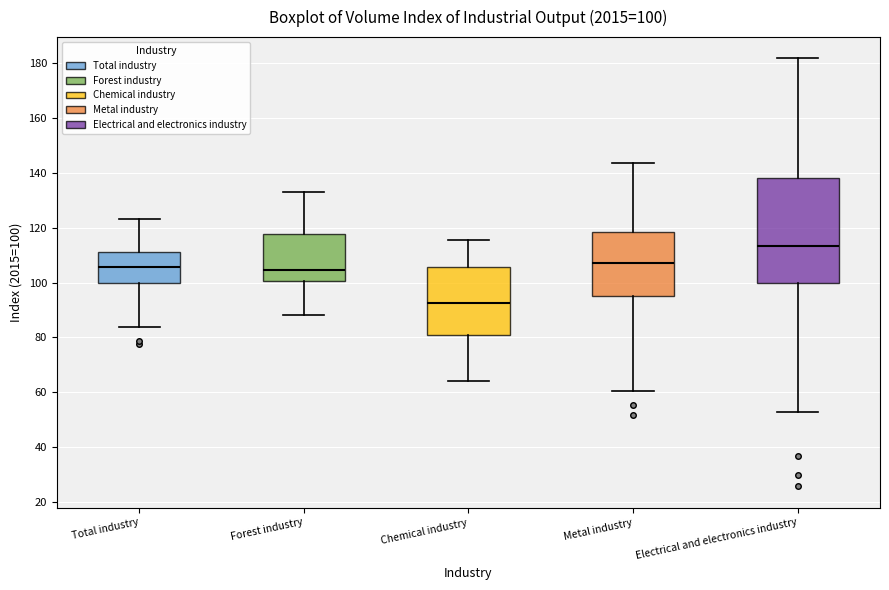

Which box is the tallest, from its lower edge to its upper edge?

Electrical and electronics industry